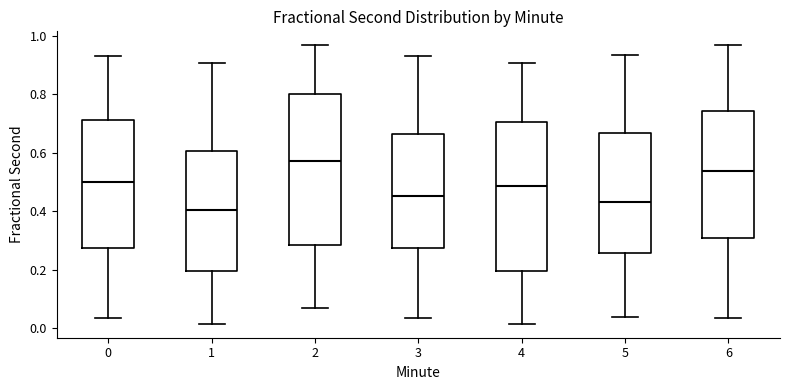

Where is the lower edge of the box at x = 0 on the y-axis? The values are not printed on the chart, so give them approximately, as read against the axis.

0.28